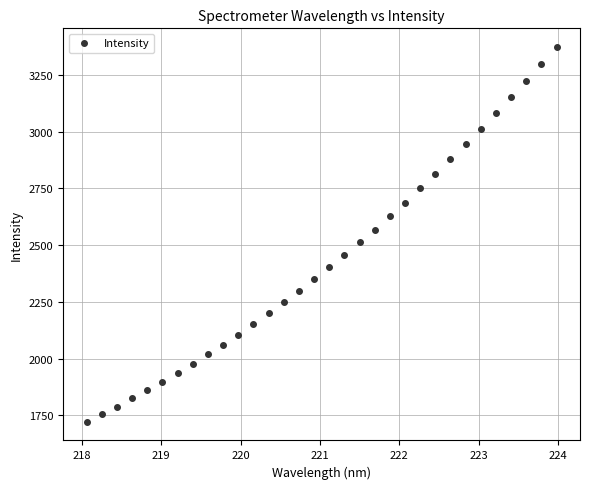

What is the range of Y values (max minus min)?

1651.5